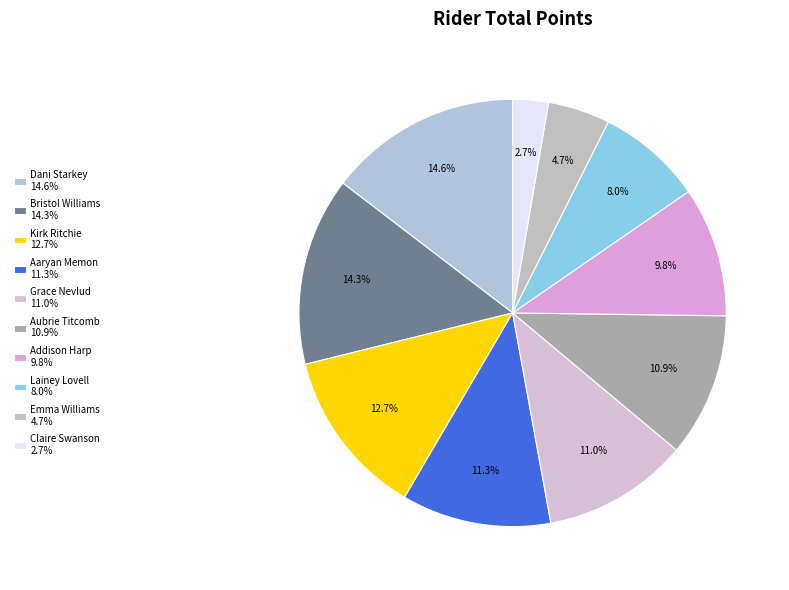

Rank the categories by value from highest to lowest.

Dani Starkey, Bristol Williams, Kirk Ritchie, Aaryan Memon, Grace Nevlud, Aubrie Titcomb, Addison Harp, Lainey Lovell, Emma Williams, Claire Swanson